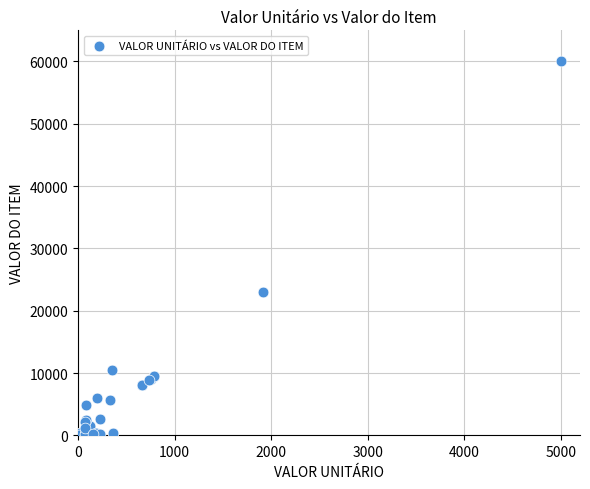

What Y value in the scatter plot is closest to 30054?

23001.6